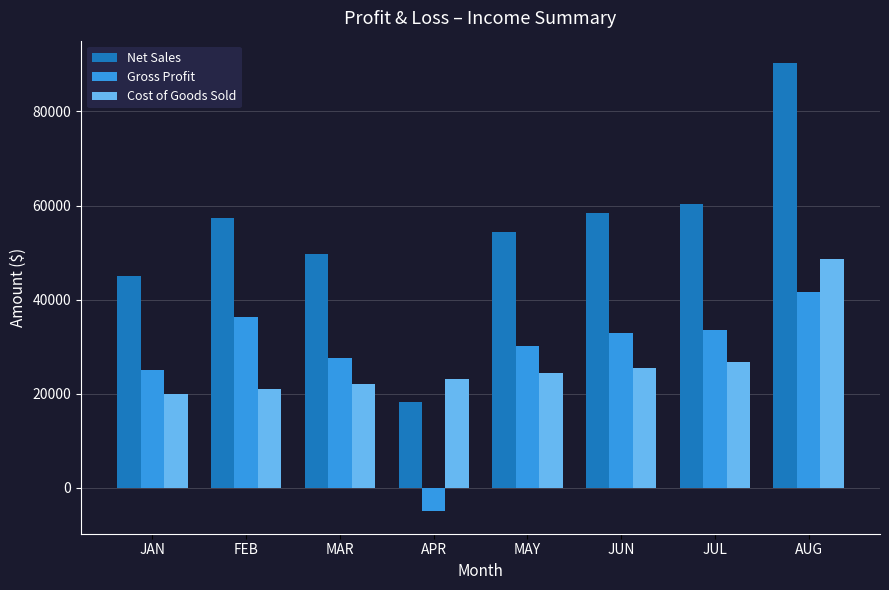

Which series has the largest range (max minus min)?

Net Sales